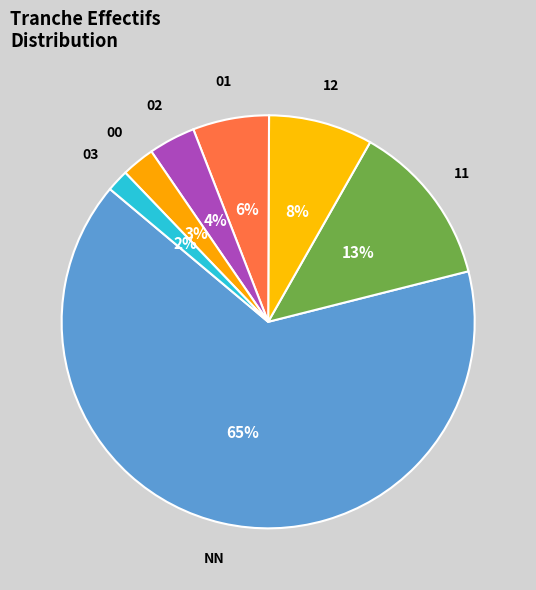

What is the smallest slice in the pie chart?

03